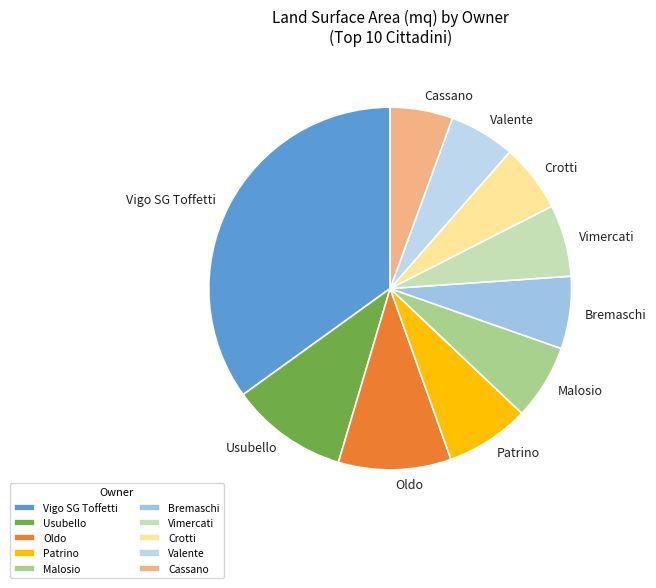

Between Patrino and Usubello, which is larger?

Usubello